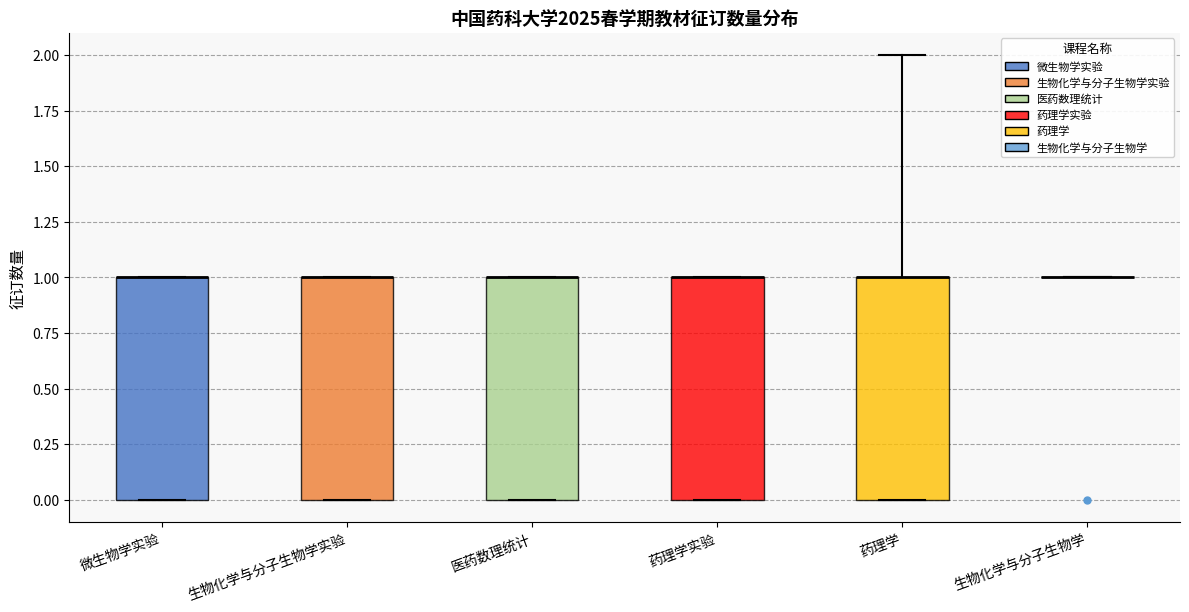

Reading left to right, transcribe this box plot: for each box, give where its median line is, the range the box spans, and where its two whiskers end, as read against the y-axis. The values are not printed on the chart, so give them approximately, as read against the axis.

微生物学实验: median 1 (drawn on the box's upper edge), box 0 to 1, whiskers 0 to 1
生物化学与分子生物学实验: median 1 (drawn on the box's upper edge), box 0 to 1, whiskers 0 to 1
医药数理统计: median 1 (drawn on the box's upper edge), box 0 to 1, whiskers 0 to 1
药理学实验: median 1 (drawn on the box's upper edge), box 0 to 1, whiskers 0 to 1
药理学: median 1 (drawn on the box's upper edge), box 0 to 1, whiskers 0 to 2
生物化学与分子生物学: box collapsed to a line at 1, whiskers 1 to 1